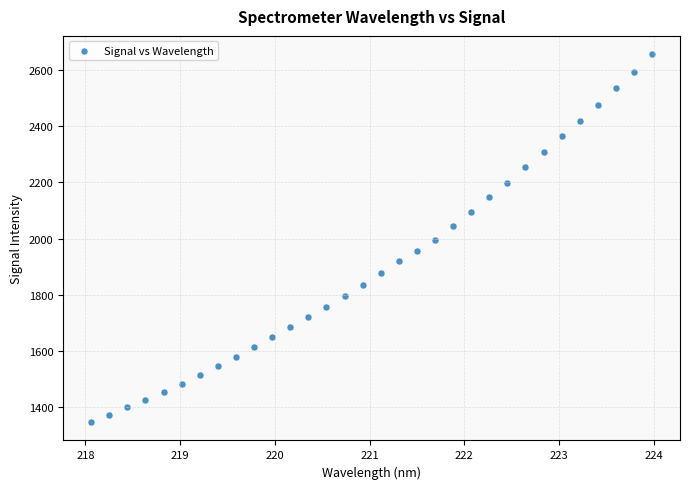

What is the range of X values (max minus min)?

5.9